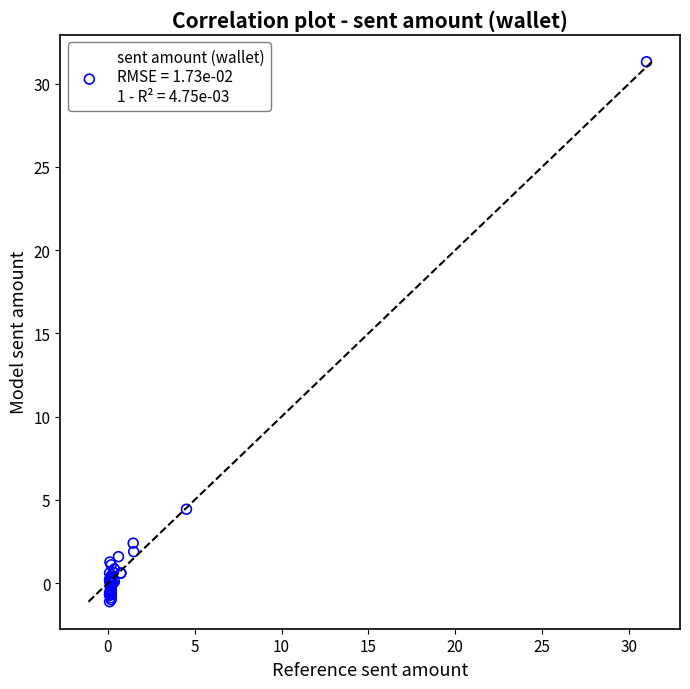

What Y value in the scatter plot is closest to 15?

4.4